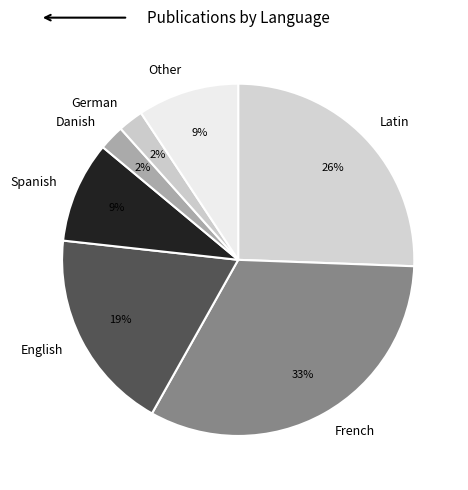

The Latin slice represents 13% of the pie. True or false?

False